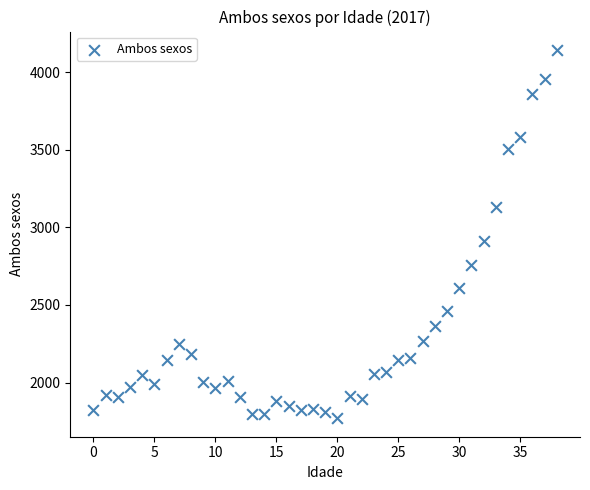

What Y value in the scatter plot is closest to 2956?

2915